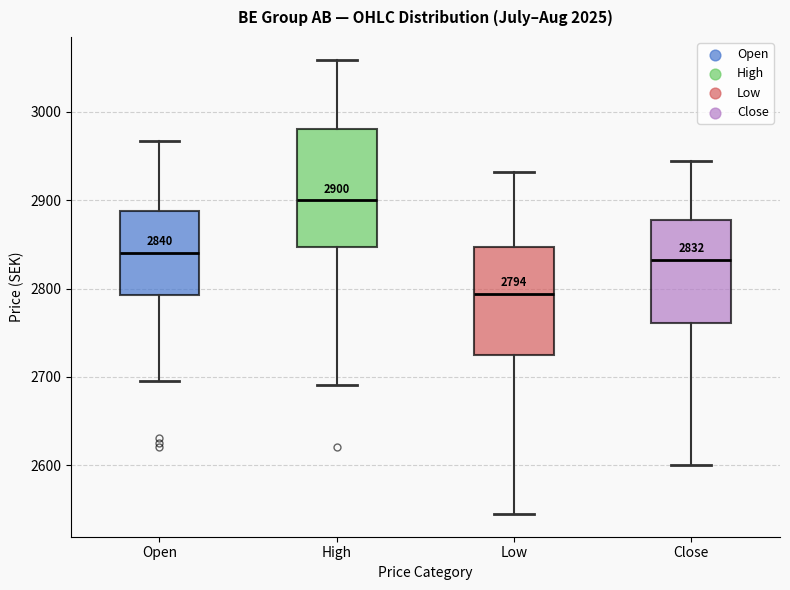

Which box is the tallest, from its lower edge to its upper edge?

High